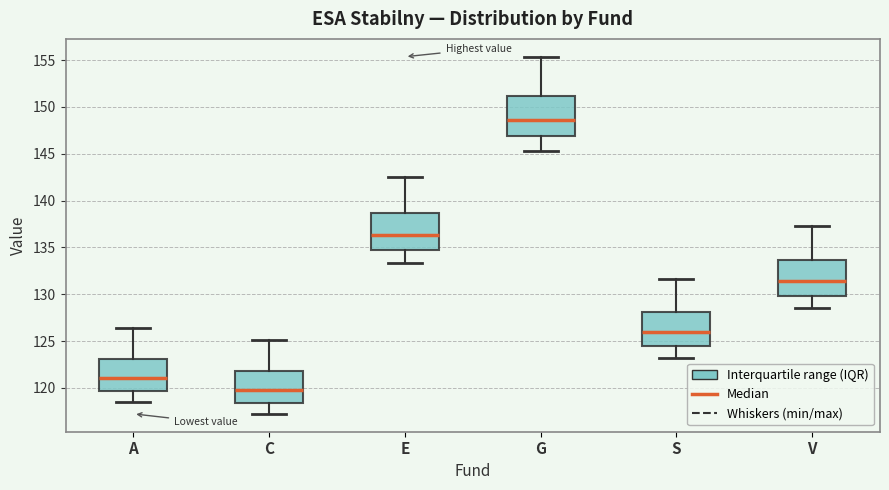

Reading left to right, transcribe this box plot: for each box, give where its median line is, the range the box spans, and where its two whiskers end, as read against the y-axis. The values are not printed on the chart, so give them approximately, as read against the axis.

A: median 121.0, box 119.5 to 123.0, whiskers 118.5 to 126.5
C: median 120.0, box 118.5 to 122.0, whiskers 117.0 to 125.0
E: median 136.5, box 135.0 to 138.5, whiskers 133.5 to 142.5
G: median 148.5, box 147.0 to 151.0, whiskers 145.5 to 155.5
S: median 126.0, box 124.5 to 128.0, whiskers 123.0 to 131.5
V: median 131.5, box 130.0 to 133.5, whiskers 128.5 to 137.5